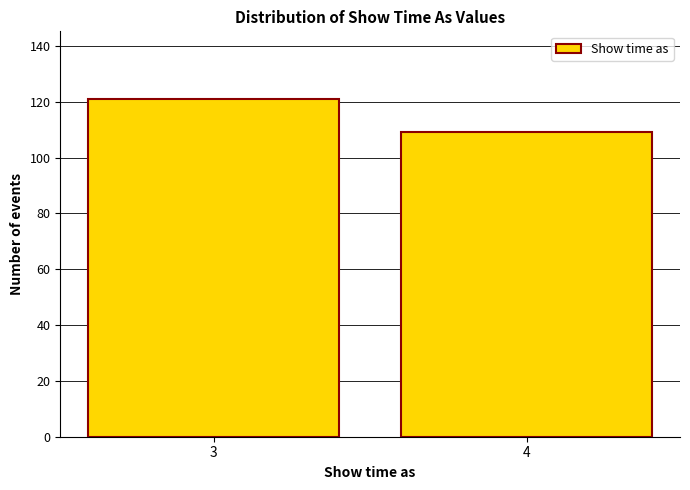

Reading left to right, what are all the values shown in this chart?

3=121	4=109